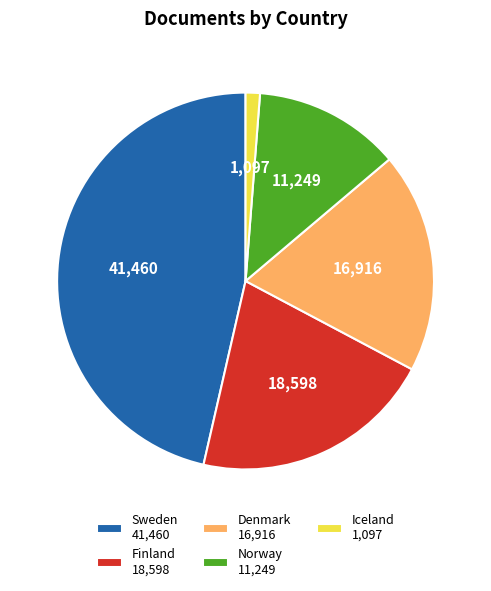

Rank the categories by value from lowest to highest.

Iceland, Norway, Denmark, Finland, Sweden